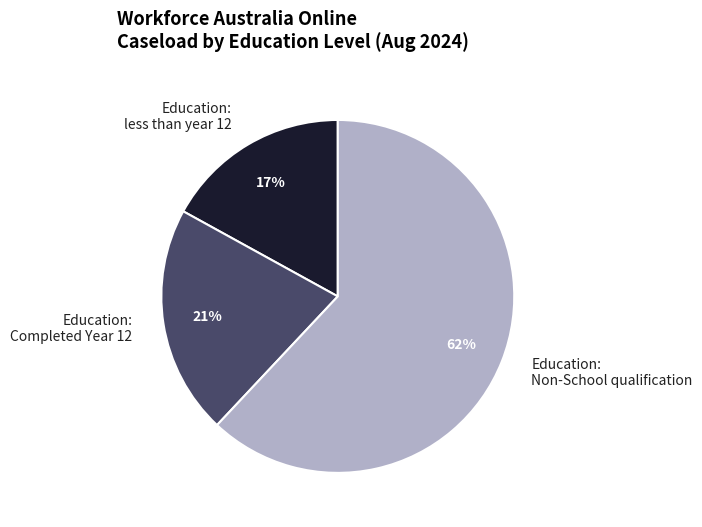

Count the number of slices in the pie.

3